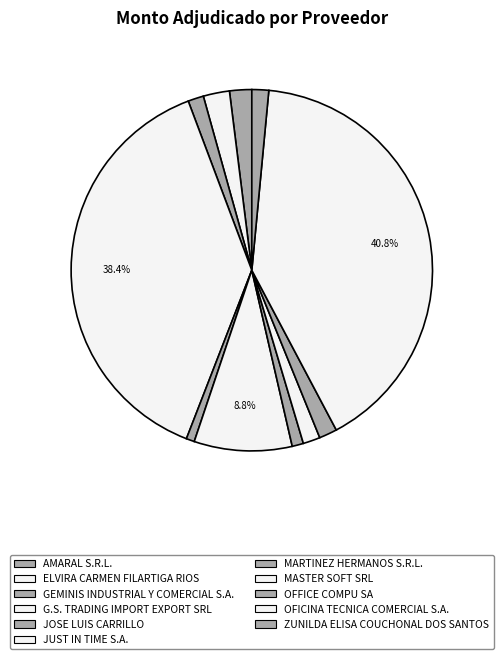

What is the change in value from G.S. TRADING IMPORT EXPORT SRL to JOSE LUIS CARRILLO?

-3177498500